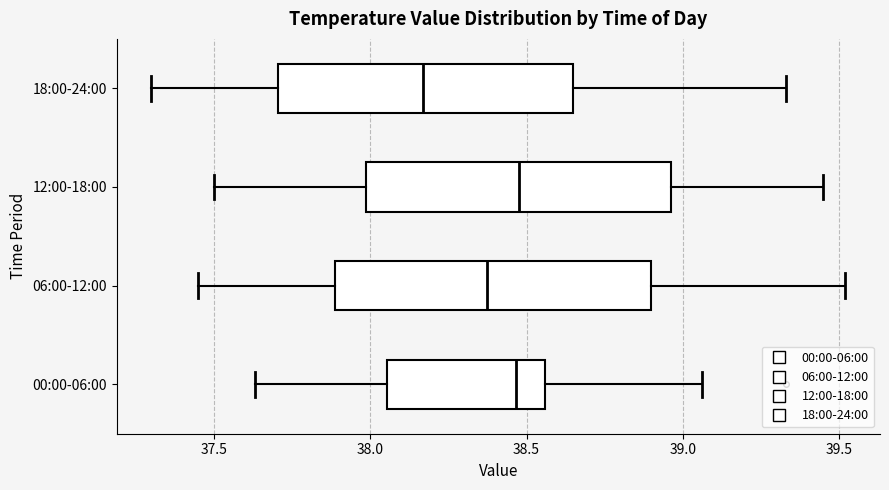

Where does the left whisker of the box for 00:00-06:00 end on the x-axis? The values are not printed on the chart, so give them approximately, as read against the axis.

37.65